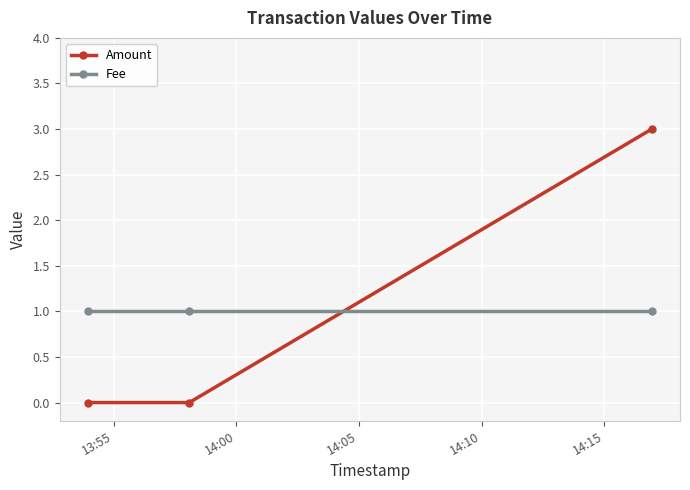

Rank the series by their maximum value, from lowest to highest.

Fee, Amount